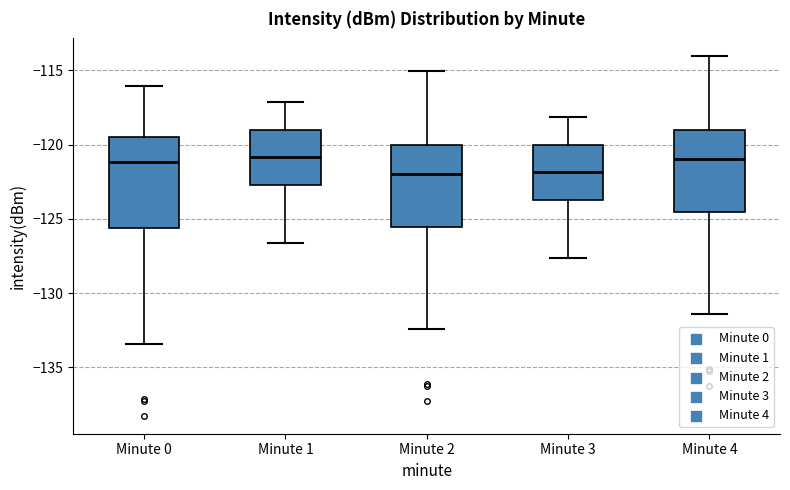

Reading left to right, read every box against the y-axis: the position of its median line, the range the box covers, and the ends of its whiskers. The values are not printed on the chart, so give them approximately, as read against the axis.

Minute 0: median -121.0, box -125.5 to -119.5, whiskers -133.5 to -116.0
Minute 1: median -121.0, box -122.5 to -119.0, whiskers -126.5 to -117.0
Minute 2: median -122.0, box -125.5 to -120.0, whiskers -132.5 to -115.0
Minute 3: median -122.0, box -123.5 to -120.0, whiskers -127.5 to -118.0
Minute 4: median -121.0, box -124.5 to -119.0, whiskers -131.5 to -114.0